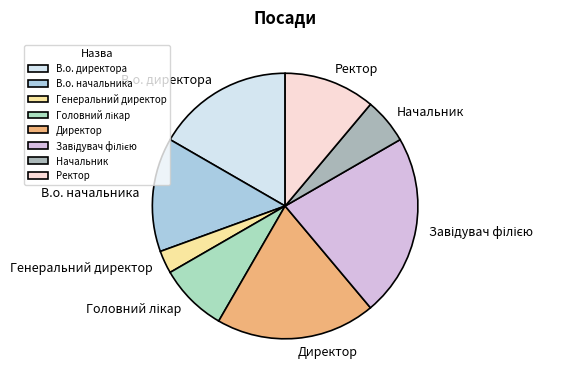

The Ректор slice represents 26% of the pie. True or false?

False